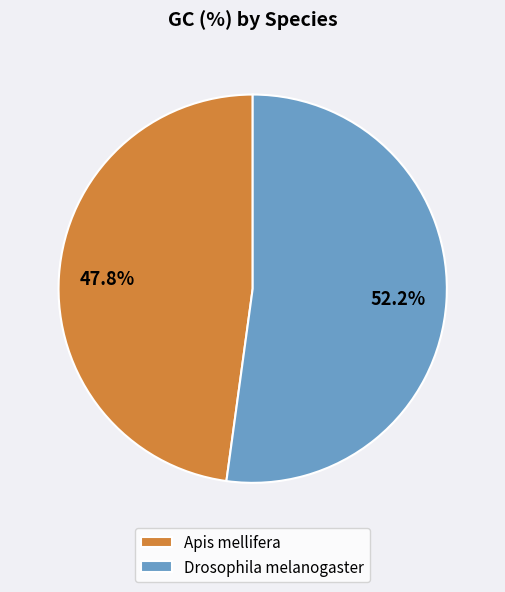

What is the ratio of the value at Drosophila melanogaster to the value at Apis mellifera?

1.1